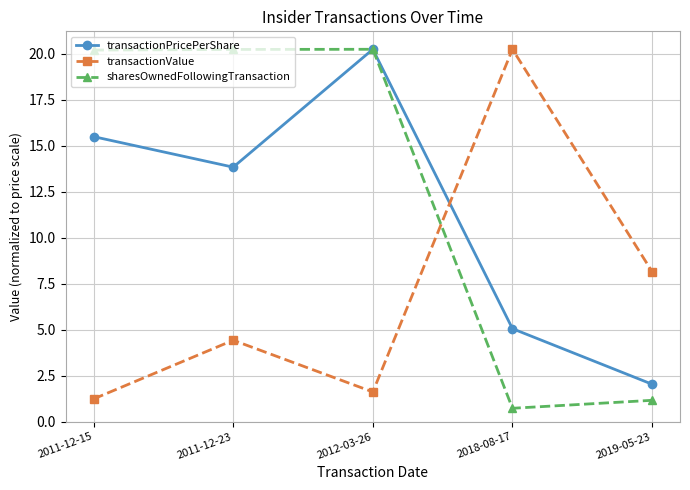

Where does the transactionPricePerShare series first go above 13?

2011-12-15